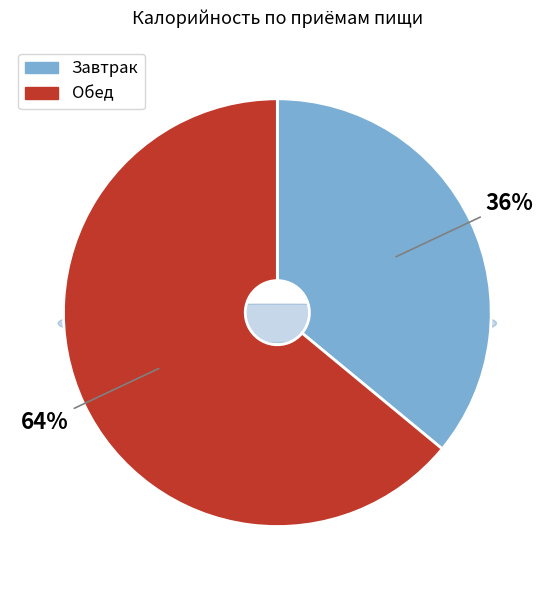

What is the change in value from Завтрак to Обед?

+395.7